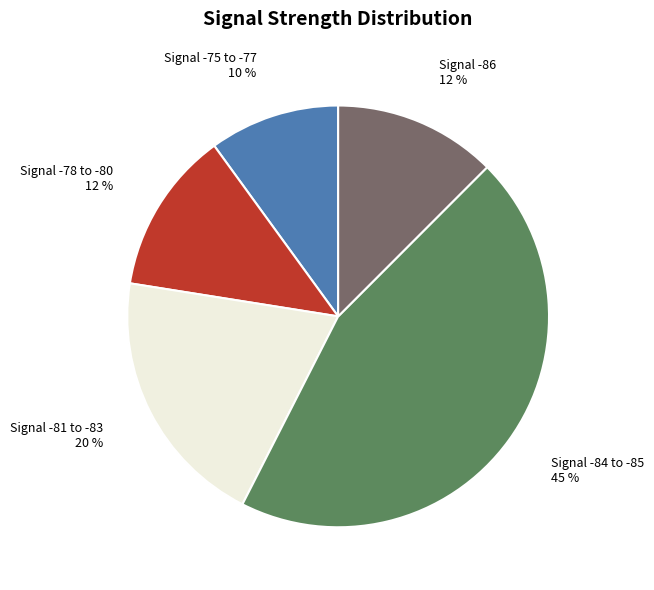

Does any single category account for the majority?

No